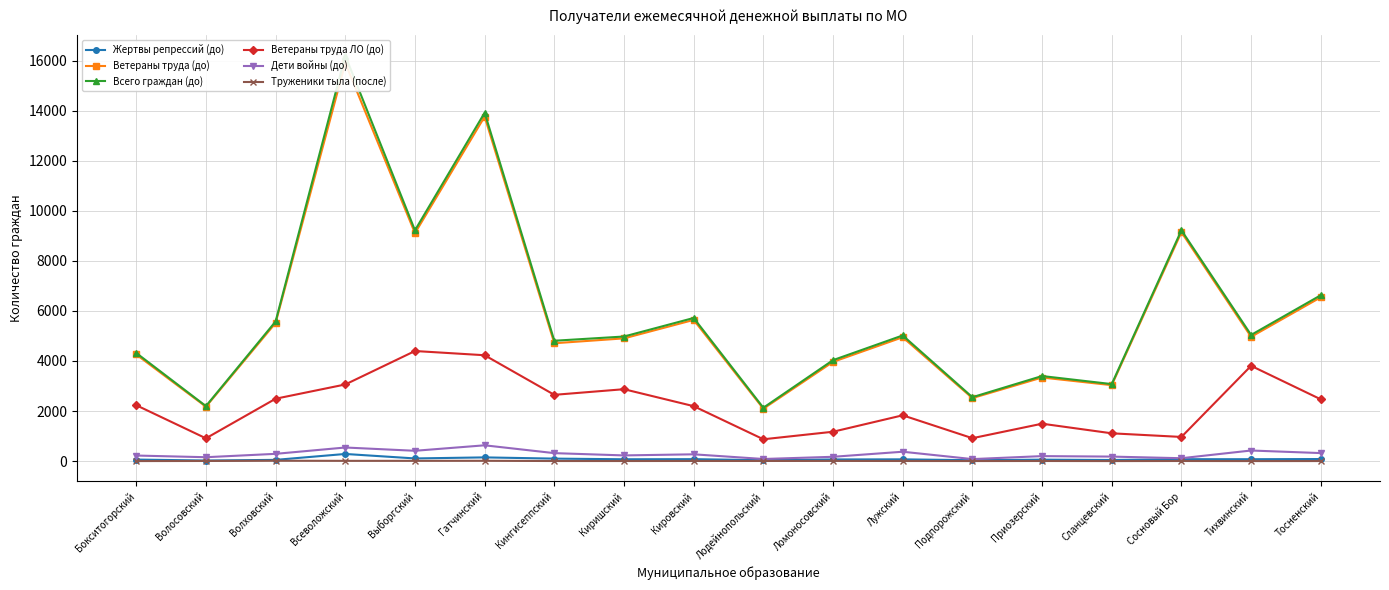

Where is the first local maximum for Жертвы репрессий (до)?

Всеволожский